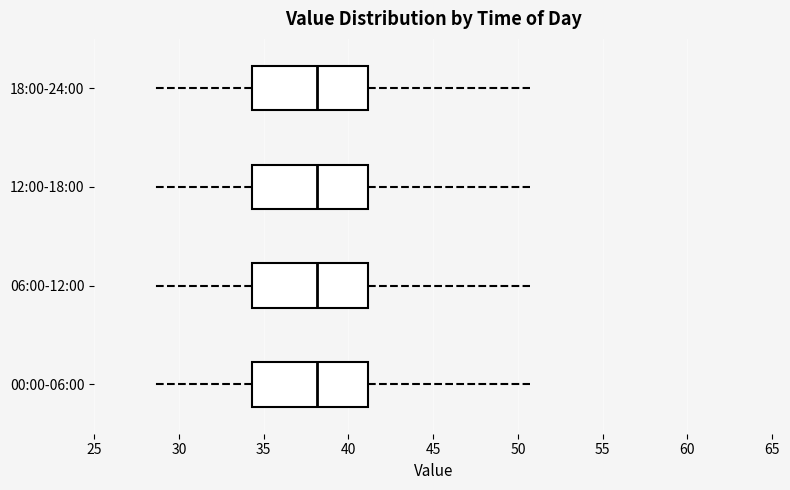

Reading bottom to top, transcribe this box plot: for each box, give where its median line is, the range the box spans, and where its two whiskers end, as read against the x-axis. The values are not printed on the chart, so give them approximately, as read against the axis.

00:00-06:00: median 38.0, box 34.5 to 41.0, whiskers 28.5 to 50.5
06:00-12:00: median 38.0, box 34.5 to 41.0, whiskers 28.5 to 50.5
12:00-18:00: median 38.0, box 34.5 to 41.0, whiskers 28.5 to 50.5
18:00-24:00: median 38.0, box 34.5 to 41.0, whiskers 28.5 to 50.5